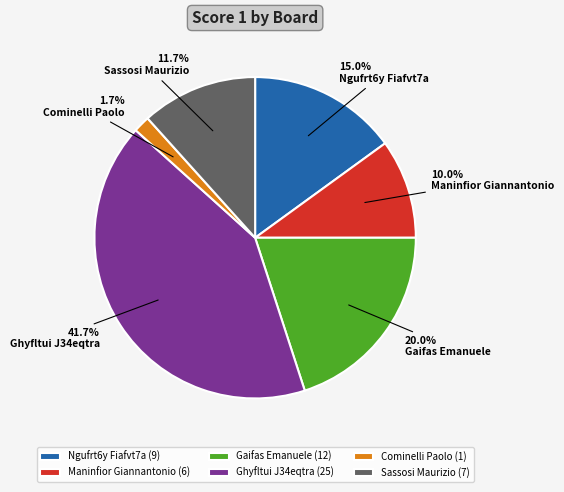

Does Sassosi Maurizio represent more than half of the total?

No